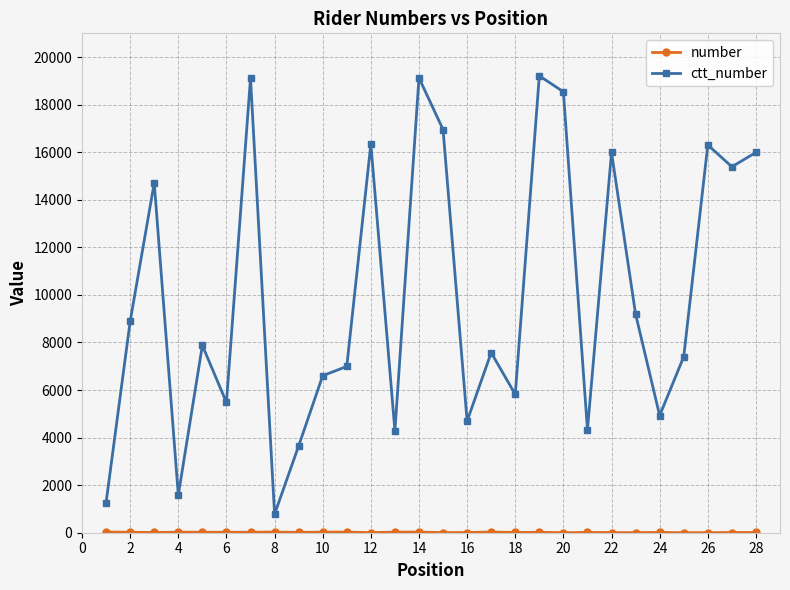

At how many categories does at least one series exceed 1828?

25